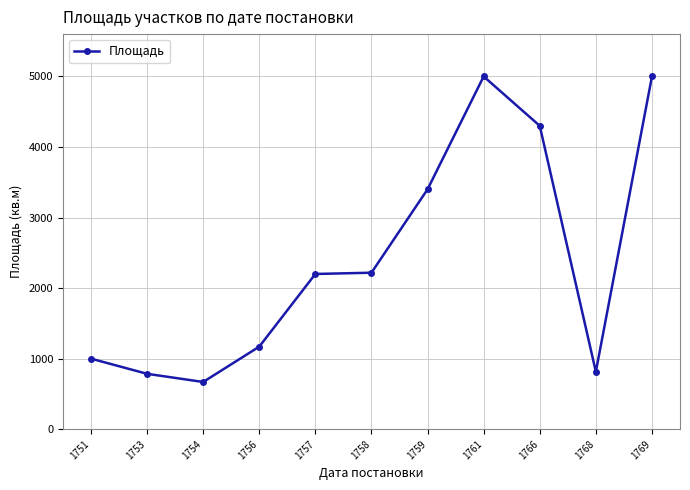

What is the value of the 9th point from the left?

4300